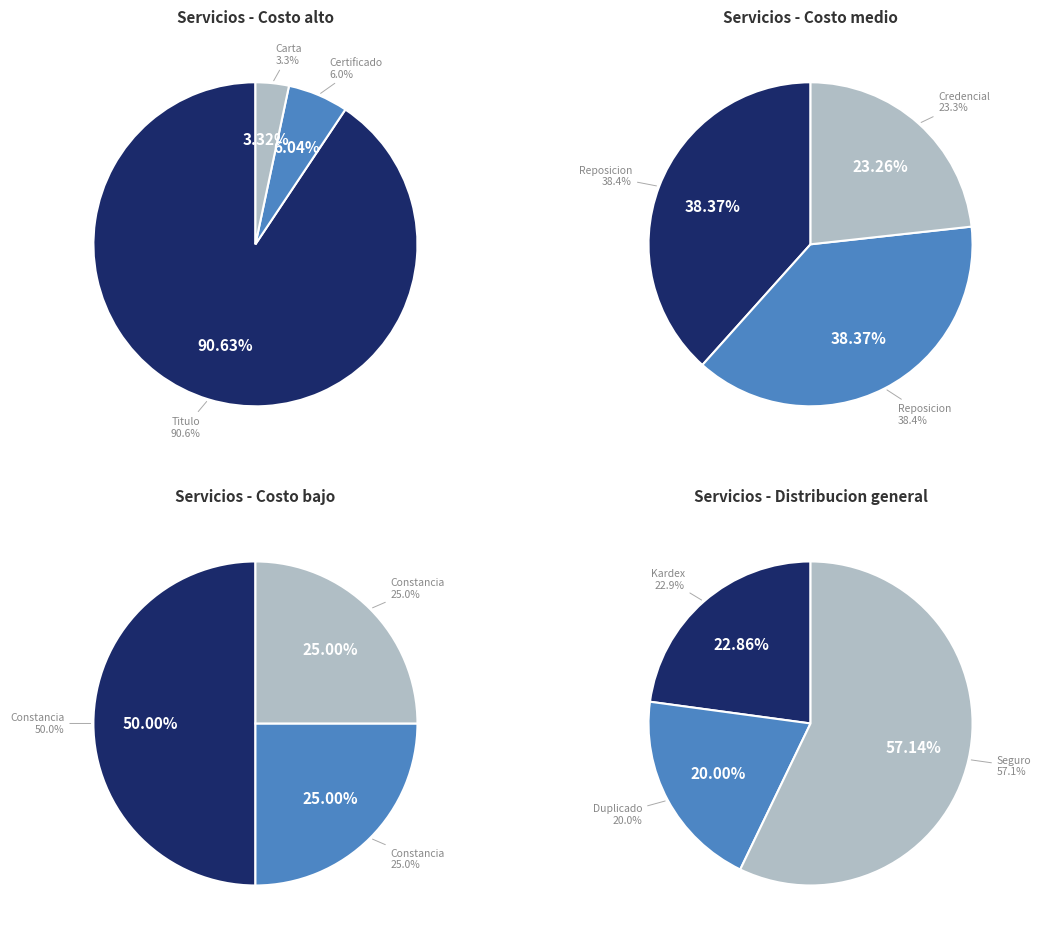

Count the number of slices in the pie.

12